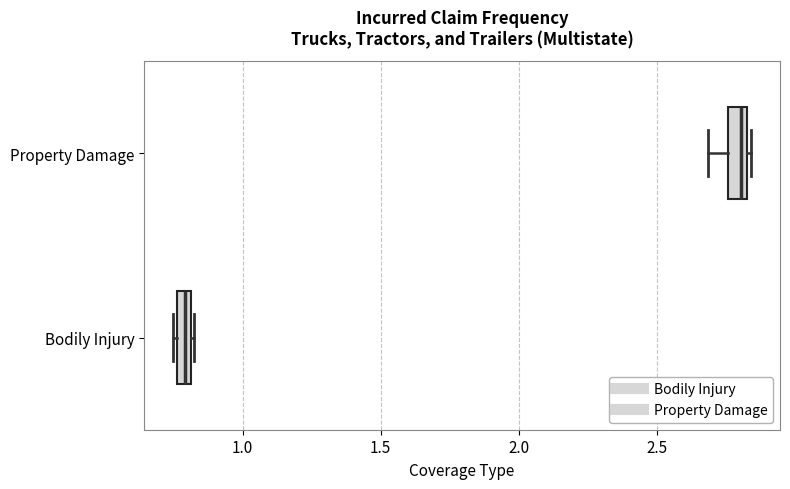

Which box's median line is the furthest to the right?

Property Damage